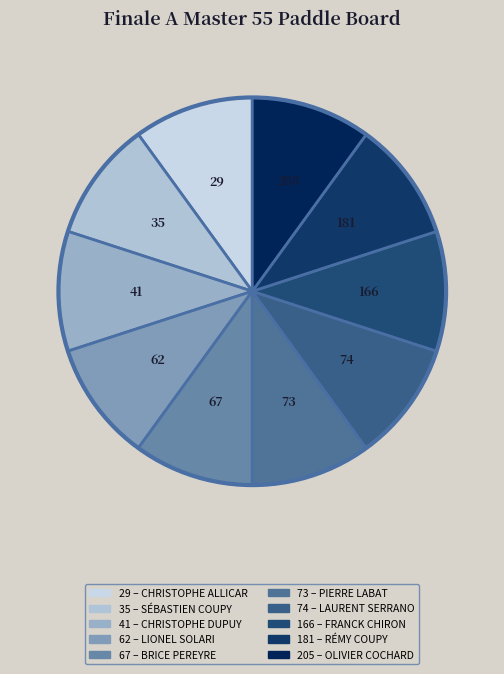

Does any single category account for the majority?

No